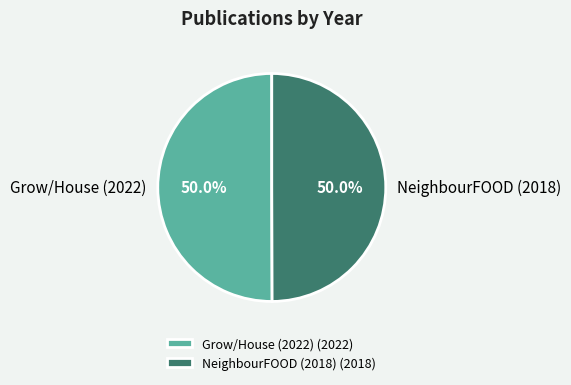

Combined, what portion of the pie is Grow/House (2022) (2022) and NeighbourFOOD (2018) (2018)?

100.0%